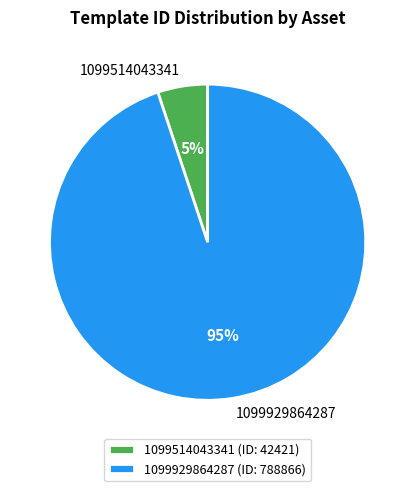

How many slices are in this pie chart?

2